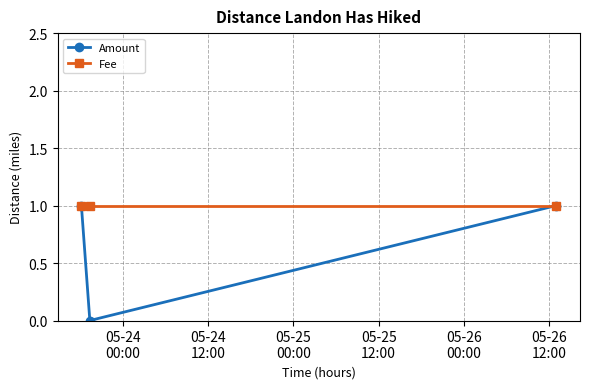

Reading left to right, list all the values displayed in this chart.

Amount: 1	0	1
Fee: 1	1	1